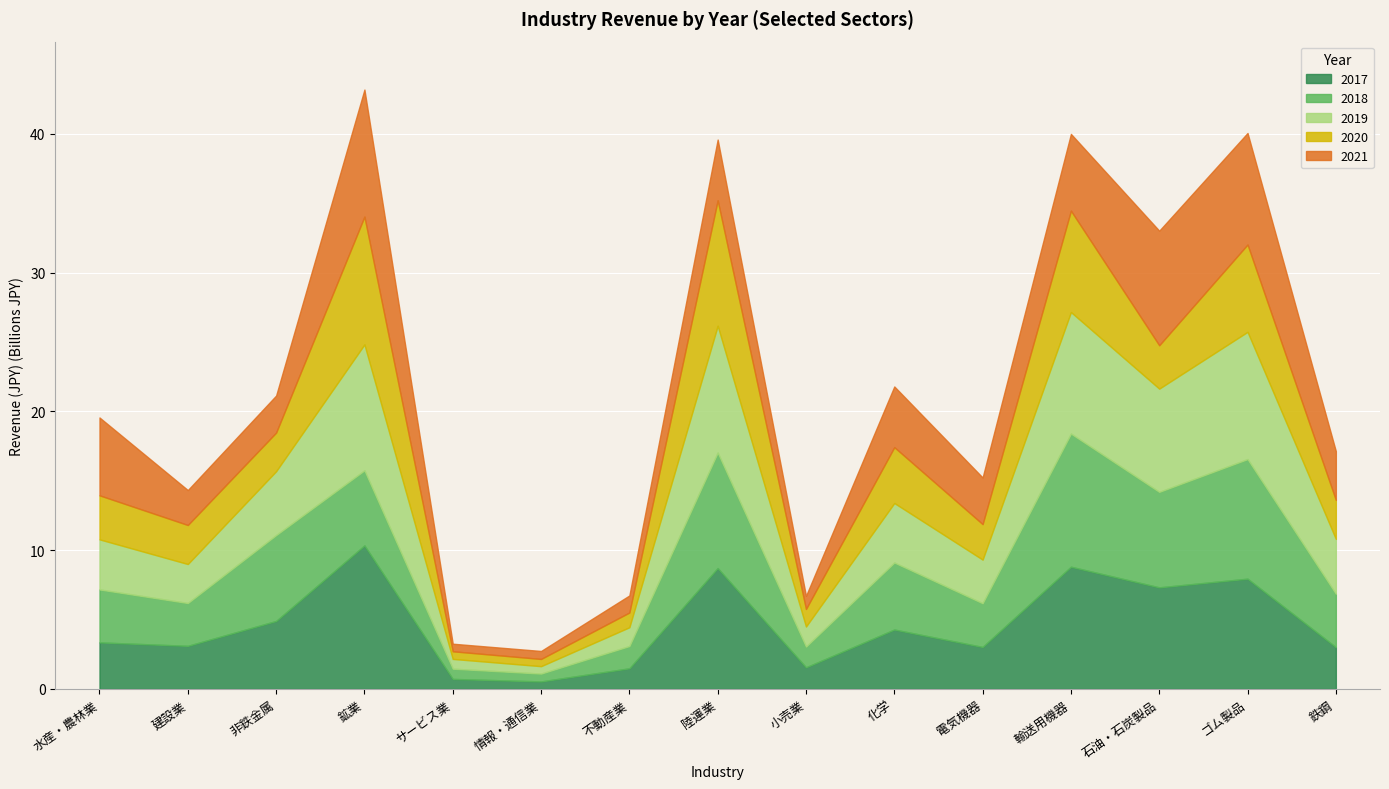

The 2018 series shows 3815500000 at 水産・農林業. True or false?

True